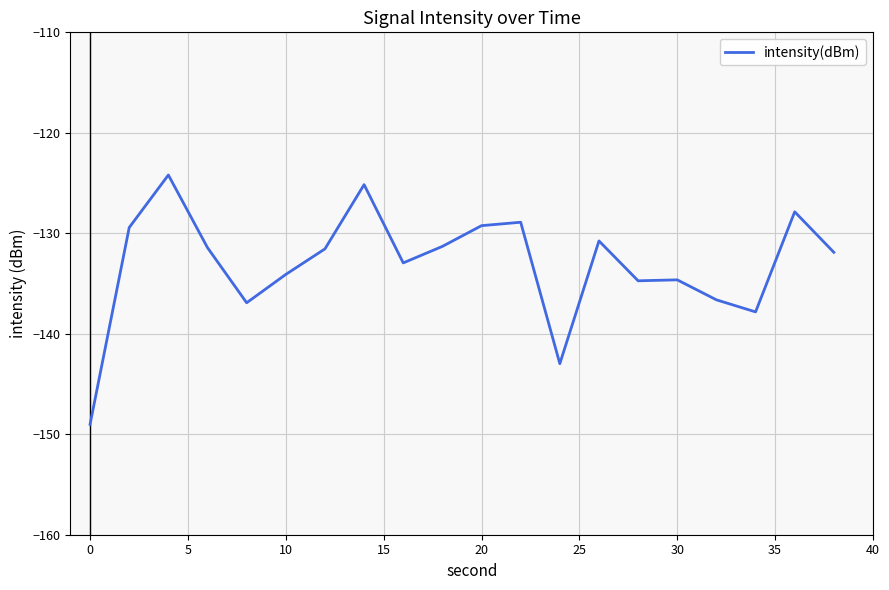

What is the maximum value shown in the chart?

-124.2